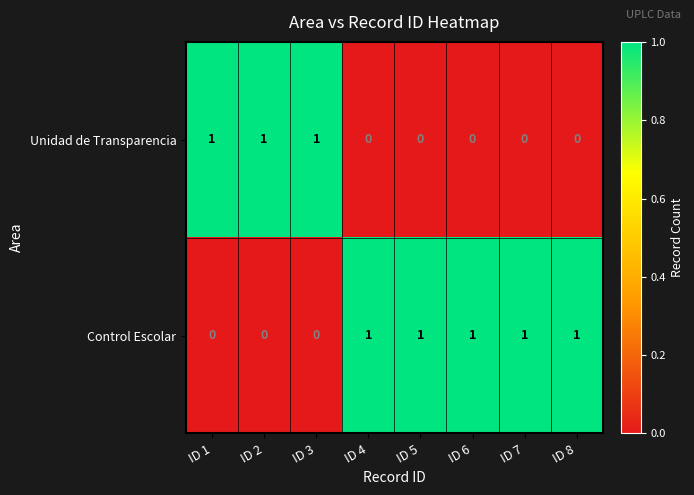

Is it true that Unidad de Transparencia equals 0 at ID 8?

True